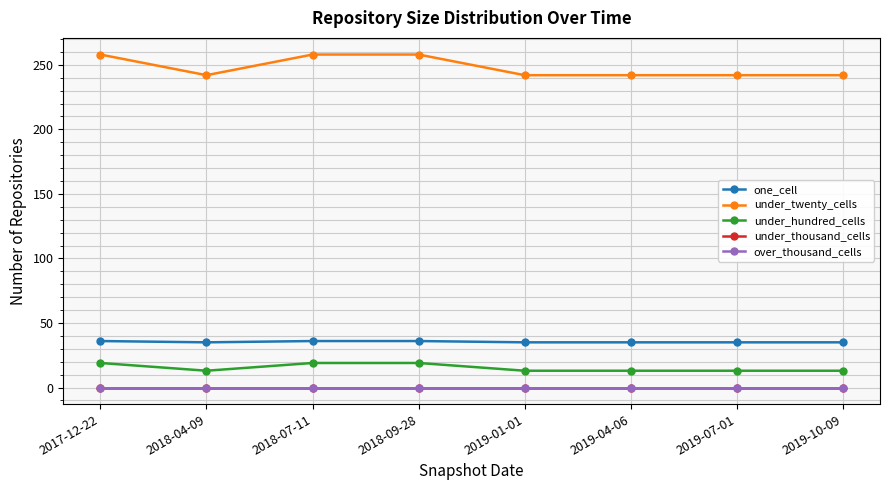

What position from the left is 2018-09-28?

4